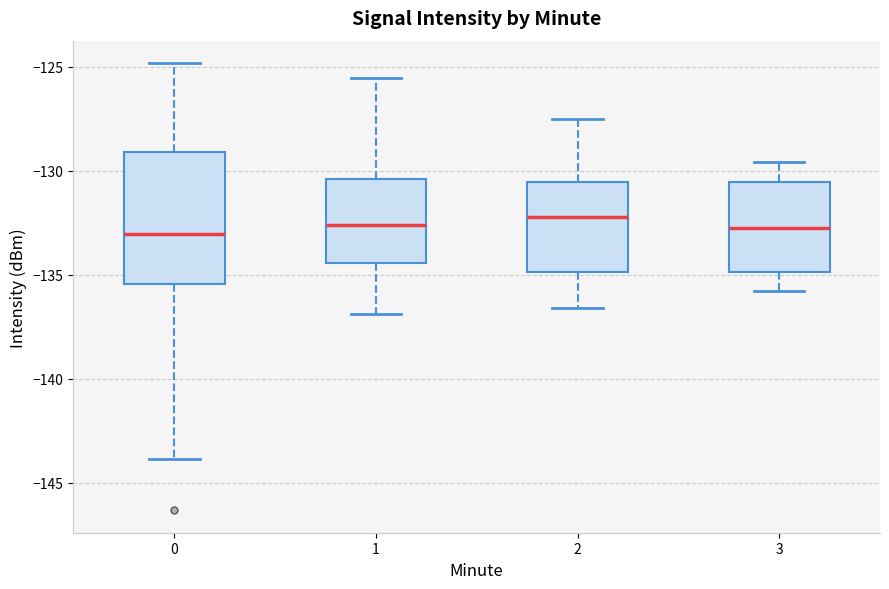

Where does the median line of the box at x = 0 sit on the y-axis? The values are not printed on the chart, so give them approximately, as read against the axis.

-133.0